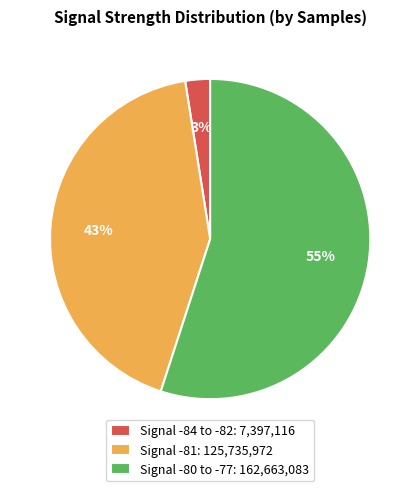

Is there a majority slice in this chart?

Yes